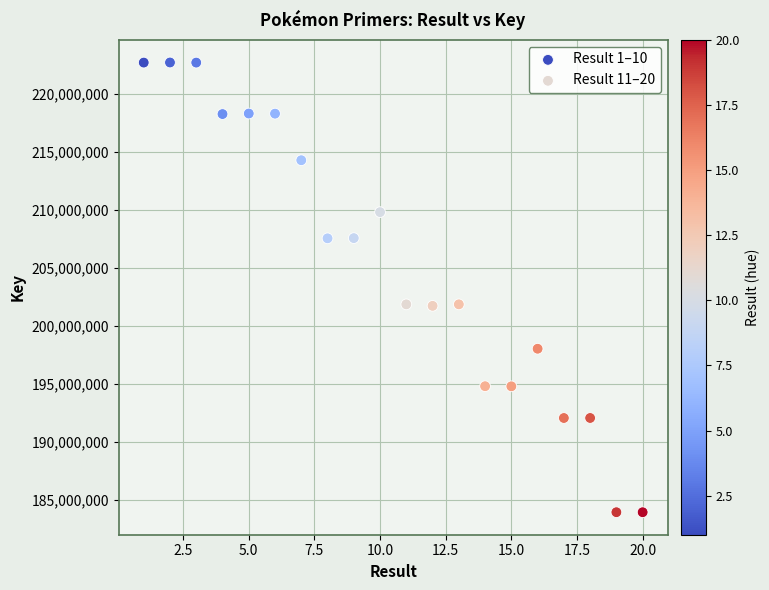

Which series has the largest Y range (max minus min)?

Result 11–20